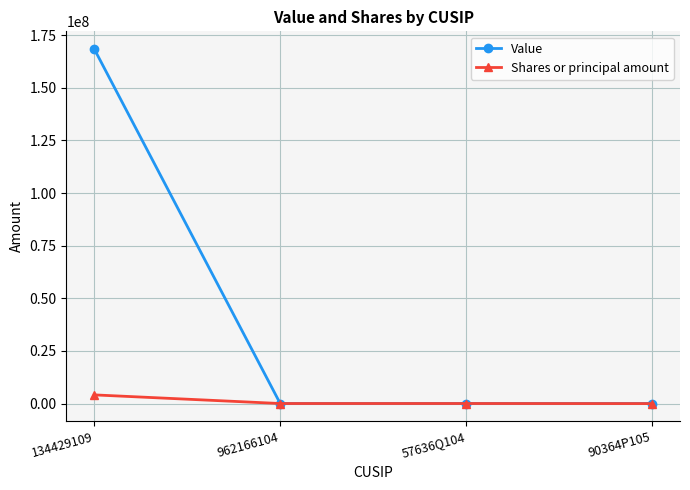

What is the sum of all Value values?

168421427